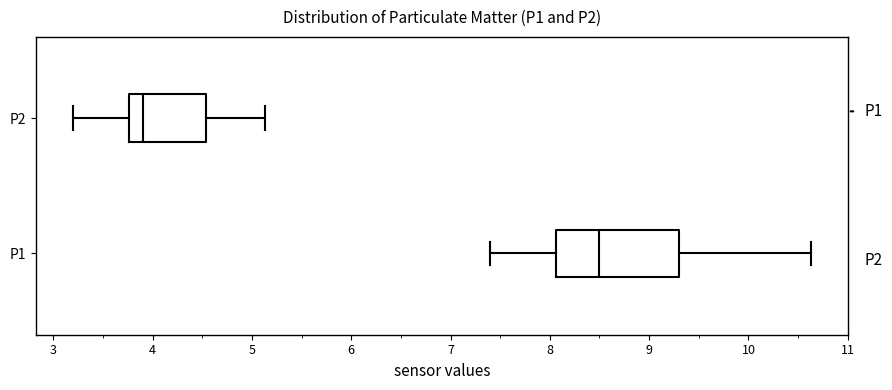

Which box is the widest, from its left edge to its right edge?

P1